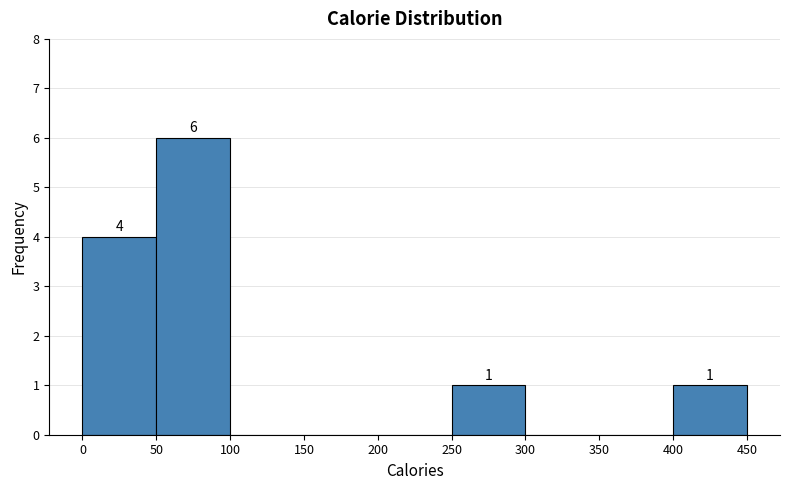

Which range on the x-axis has the tallest bar?

50 to 100